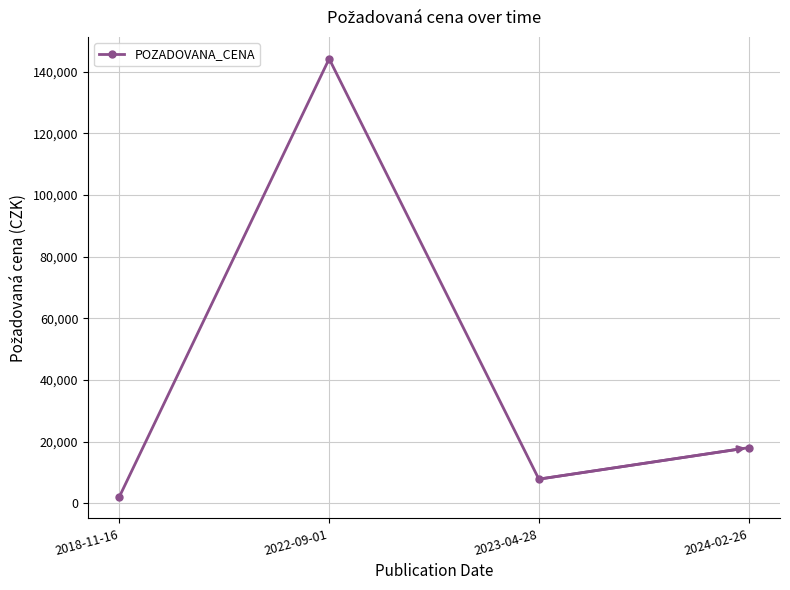

What is the sum of all values?

172414